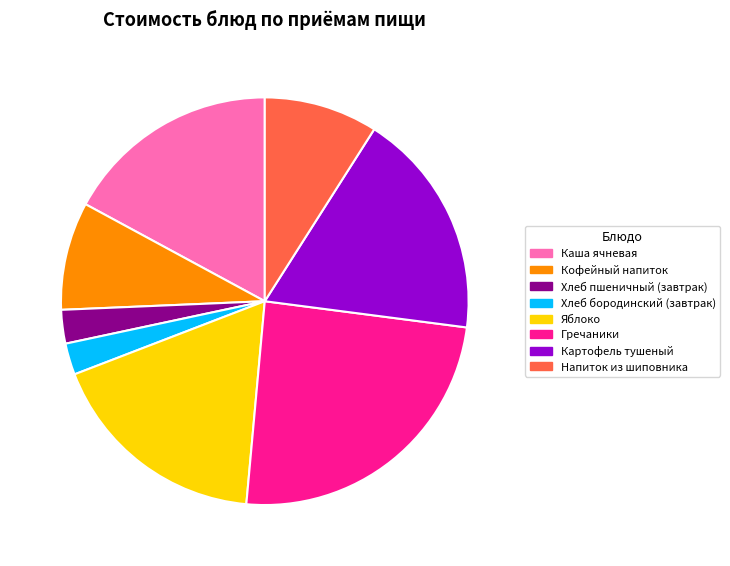

Is it true that Гречаники is 15% of the pie?

False